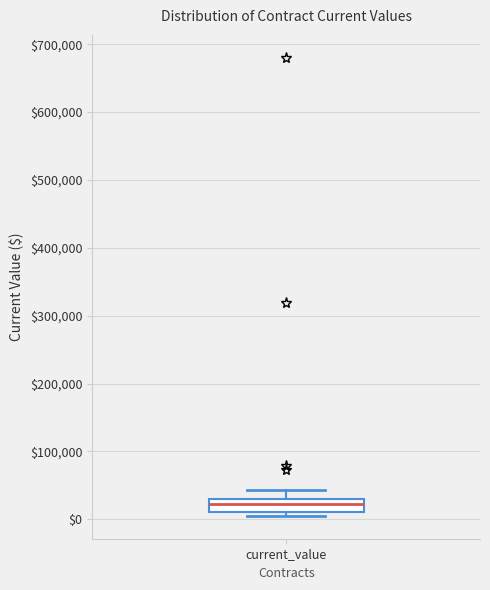

Transcribe this box plot: give where the median line is, the range the box spans, and where the two whiskers end, as read against the y-axis. The values are not printed on the chart, so give them approximately, as read against the axis.

median 20000, box 10000 to 30000, whiskers 10000 (just below the box's lower edge) to 40000